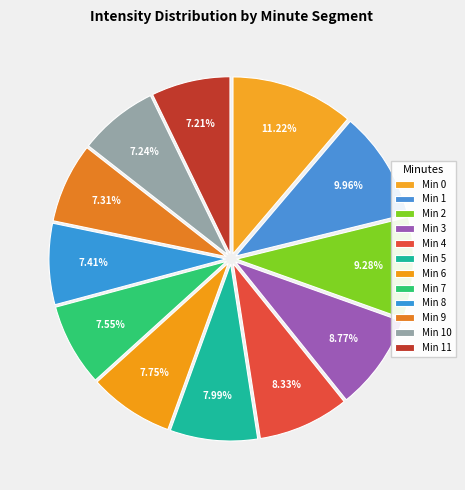

Does any single category account for the majority?

No